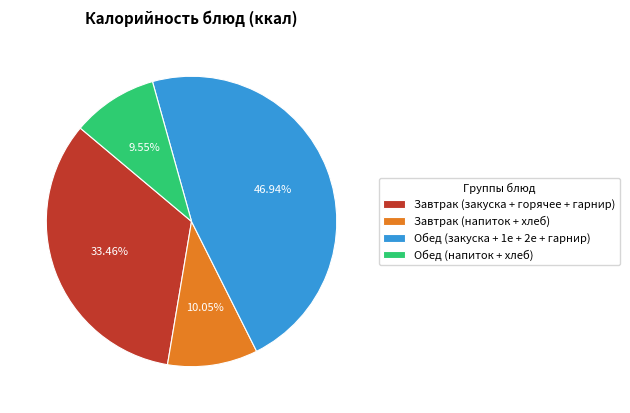

Approximately how many times larger is the value at Обед (напиток + хлеб) compared to Завтрак (напиток + хлеб)?

1.0